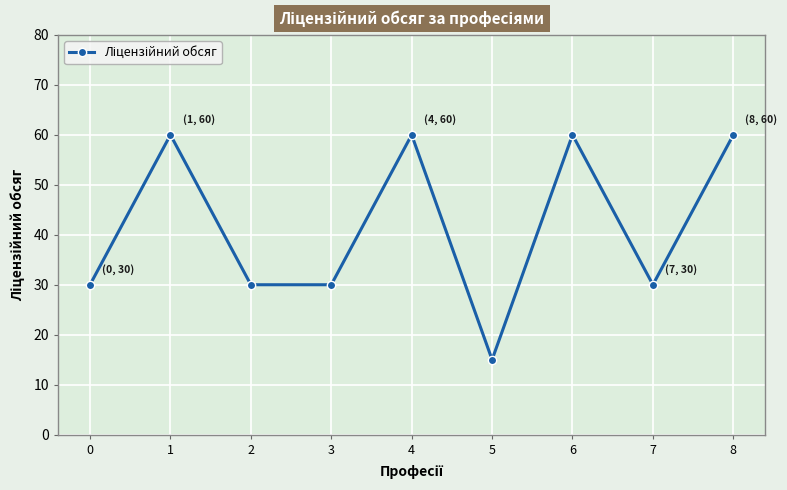

Count the values in the range 30 to 60.

8